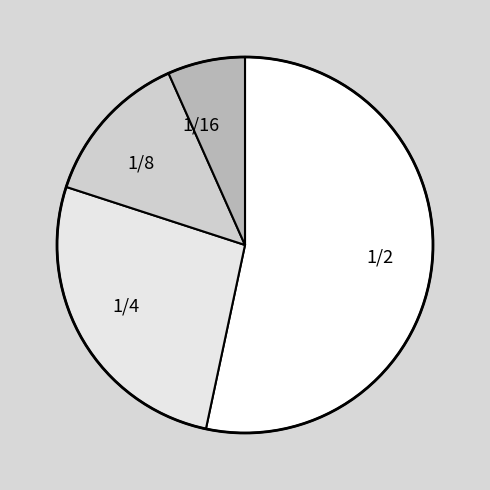

Is there any slice that represents more than half of the pie?

Yes